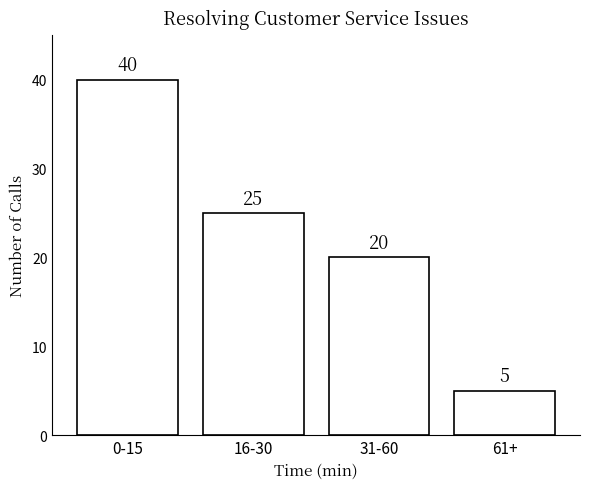

Reading left to right, extract all data points from this chart.

40	25	20	5